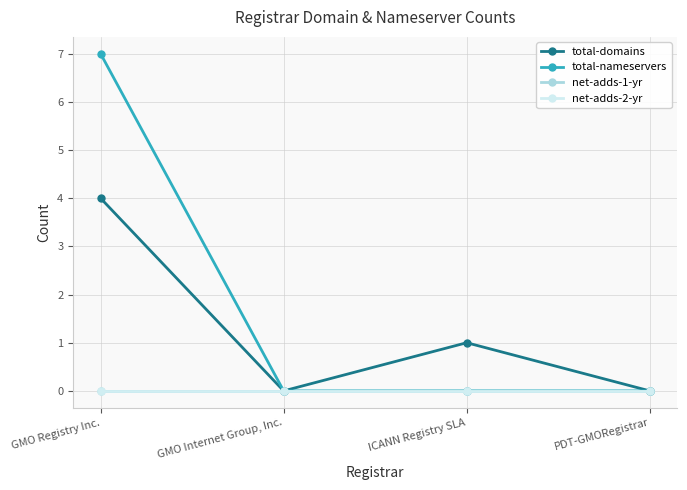

List the series in order of their peak value, highest first.

total-nameservers, total-domains, net-adds-1-yr, net-adds-2-yr